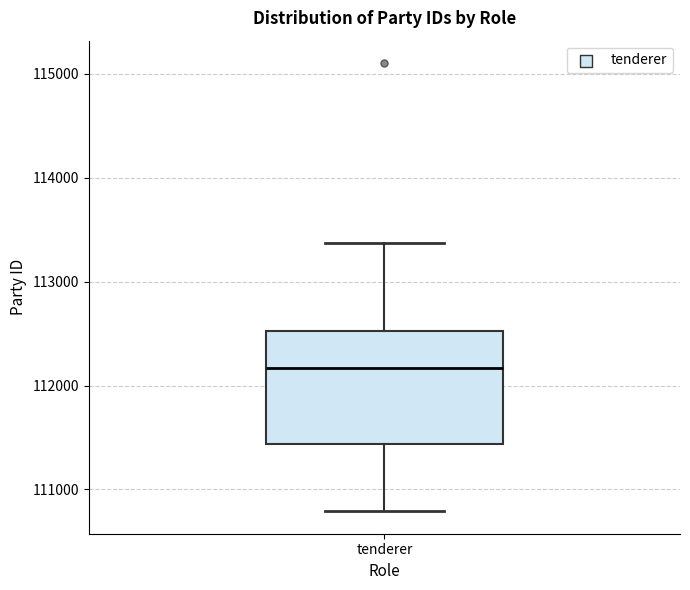

Read this box plot against the y-axis: the position of the median line, the range covered by the box, and the ends of both whiskers. The values are not printed on the chart, so give them approximately, as read against the axis.

median 112200, box 111400 to 112500, whiskers 110800 to 113400